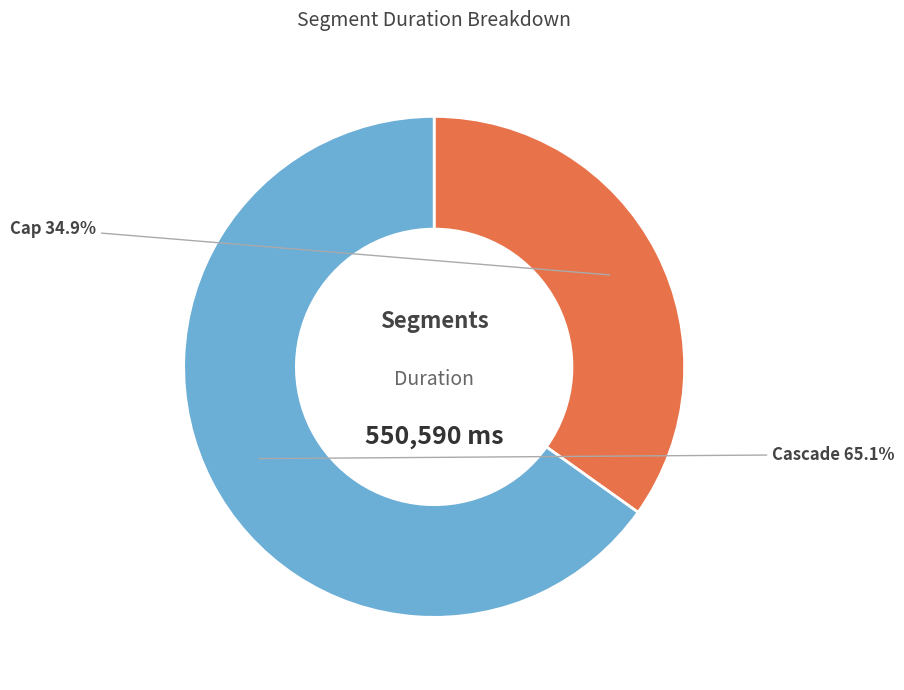

Rank the categories by value from lowest to highest.

Cap, Cascade